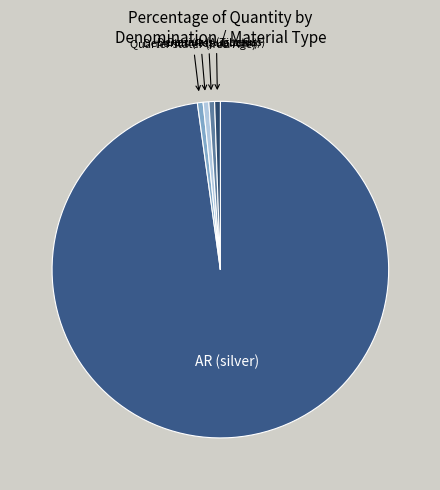

Count the number of slices in the pie.

5